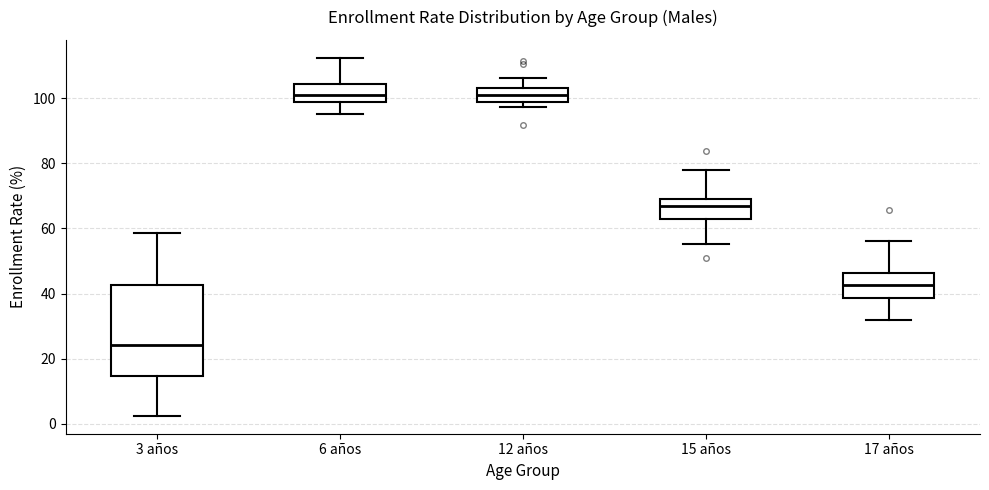

Reading left to right, transcribe this box plot: for each box, give where its median line is, the range the box spans, and where its two whiskers end, as read against the y-axis. The values are not printed on the chart, so give them approximately, as read against the axis.

3 años: median 24, box 14 to 42, whiskers 2 to 58
6 años: median 102, box 98 to 104, whiskers 96 to 112
12 años: median 102, box 98 to 104, whiskers 98 (just below the box's lower edge) to 106
15 años: median 66, box 62 to 68, whiskers 56 to 78
17 años: median 42, box 38 to 46, whiskers 32 to 56